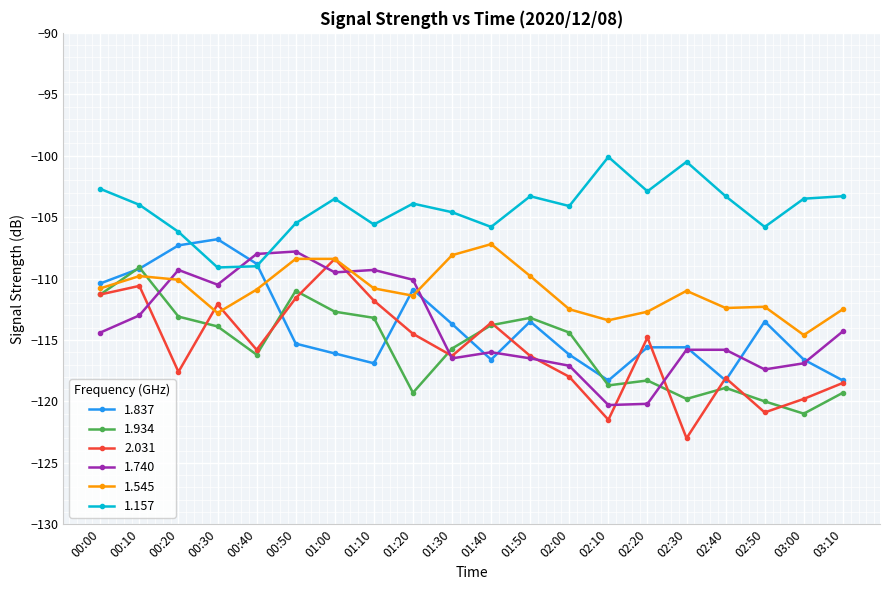

The value of 1.837 at 02:10 is -118.3. True or false?

True